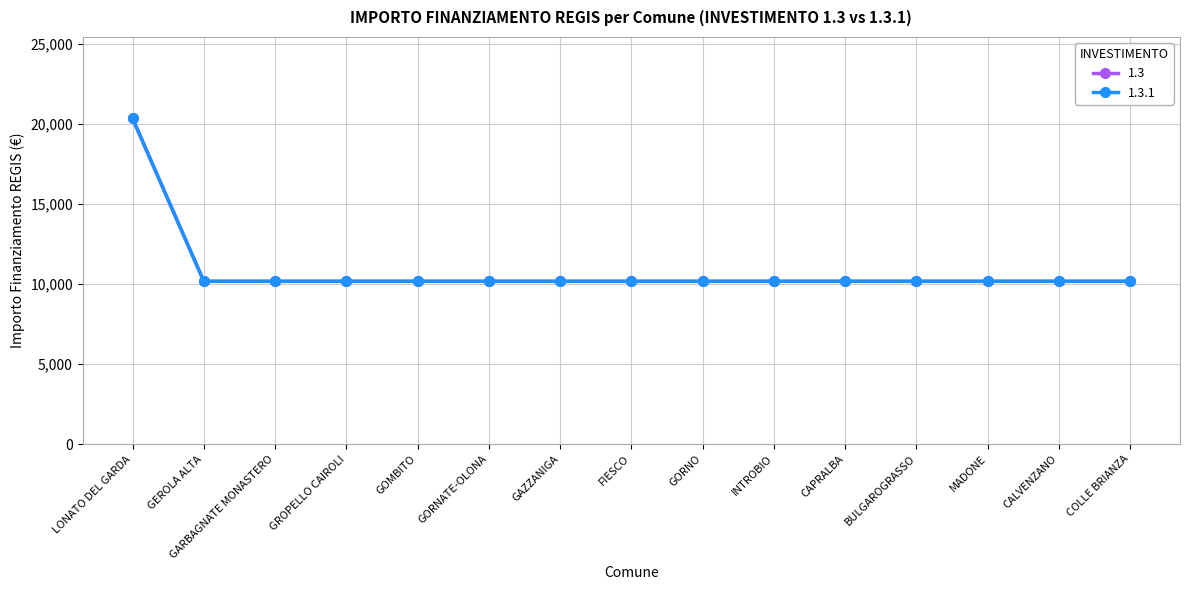

True or false: 1.3.1 has more than 0 points higher than both neighbors.

False